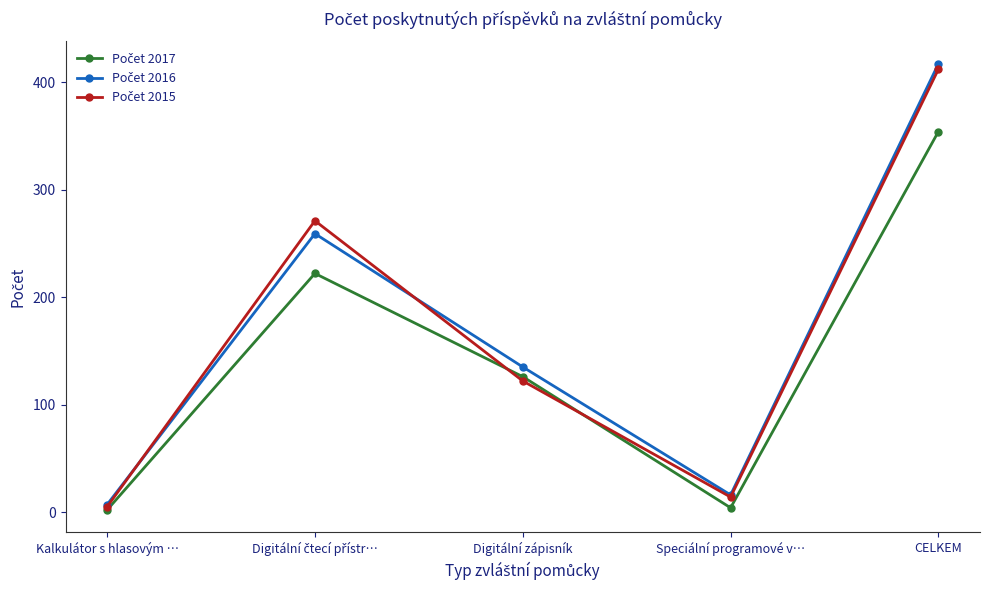

What is the total value across all series at CELKEM?

1183